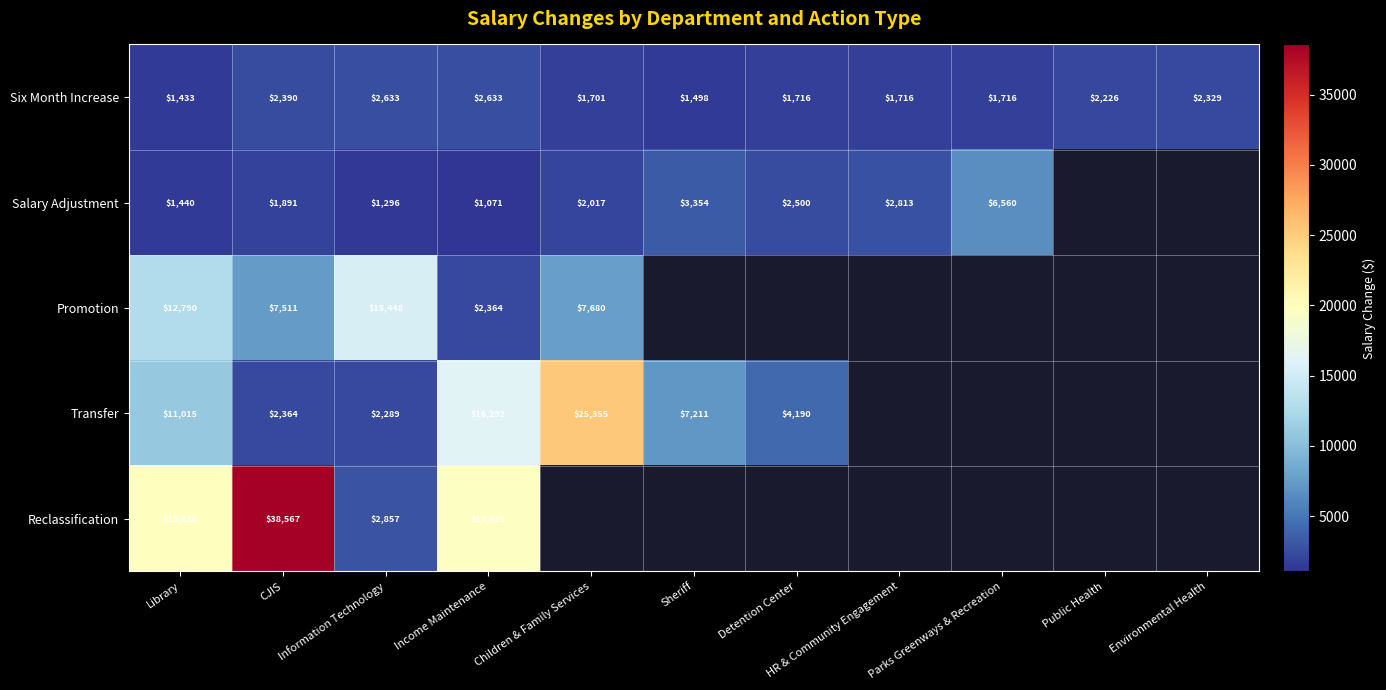

At CJIS, list the series in order from smallest to largest.

Salary Adjustment, Transfer, Six Month Increase, Promotion, Reclassification